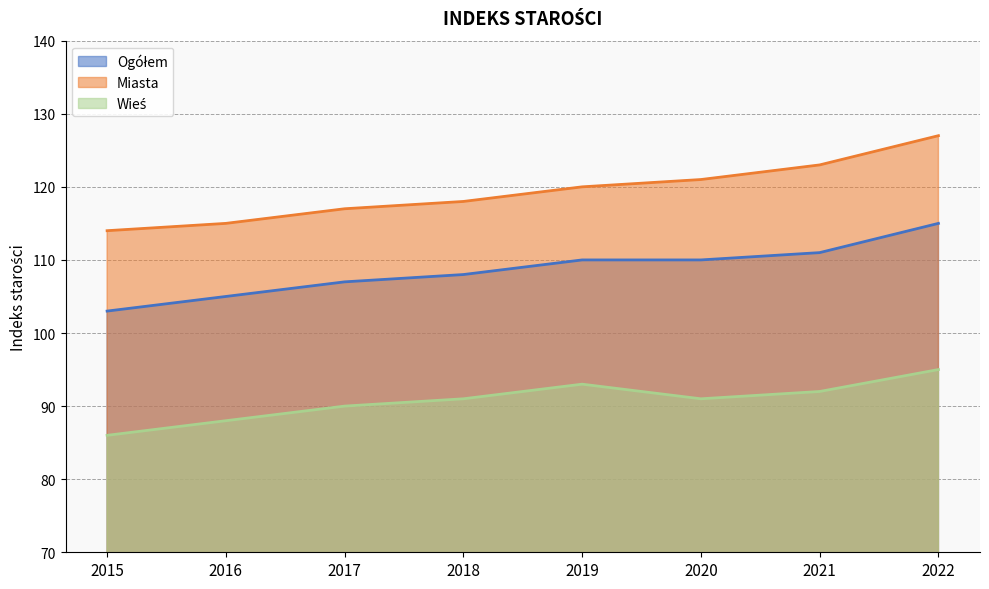

How many data points in Miasta are above 120?

3